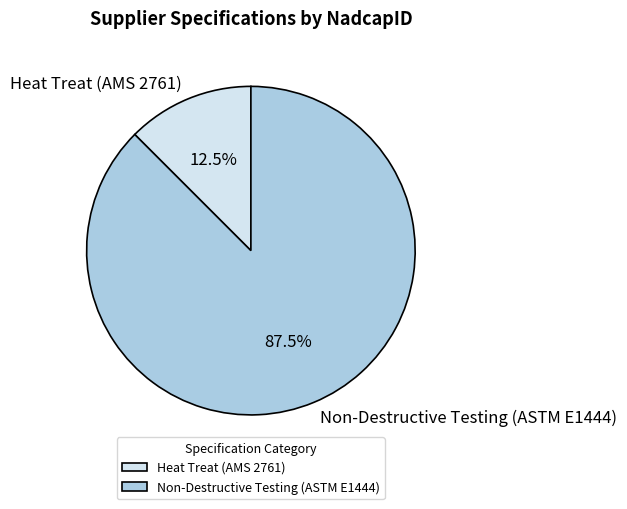

What is the smallest slice in the pie chart?

Heat Treat (AMS 2761)